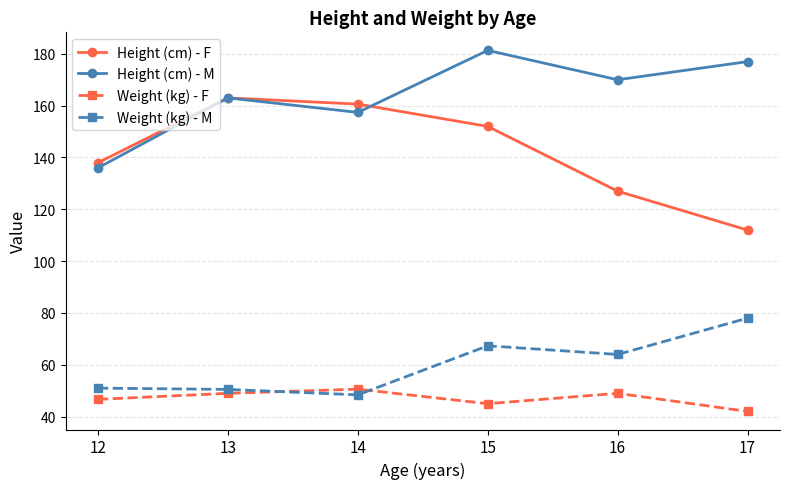

Read the Weight (kg) - M value at 14.

48.4